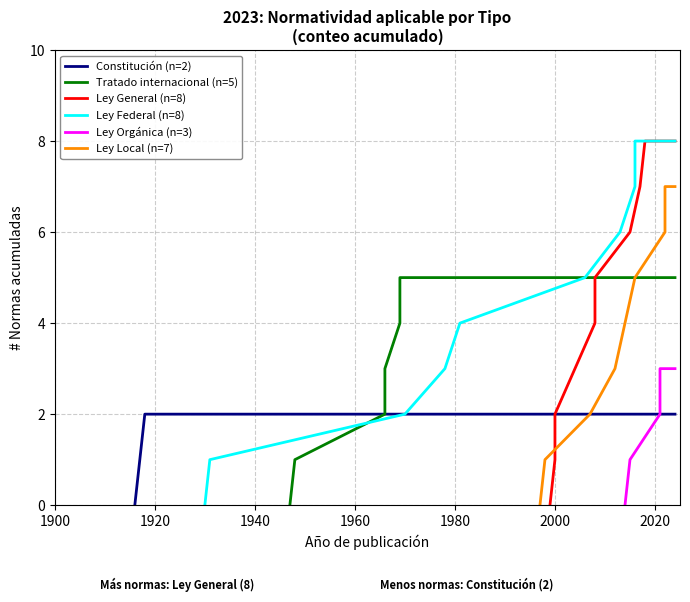

Between 4 and 12, which series saw the biggest shift?

Constitución